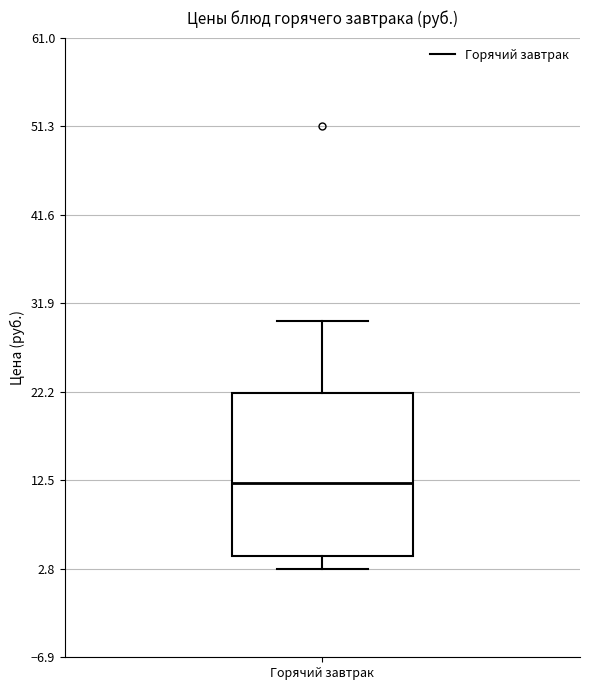

Where is the upper edge of the box for Горячий завтрак on the y-axis? The values are not printed on the chart, so give them approximately, as read against the axis.

22